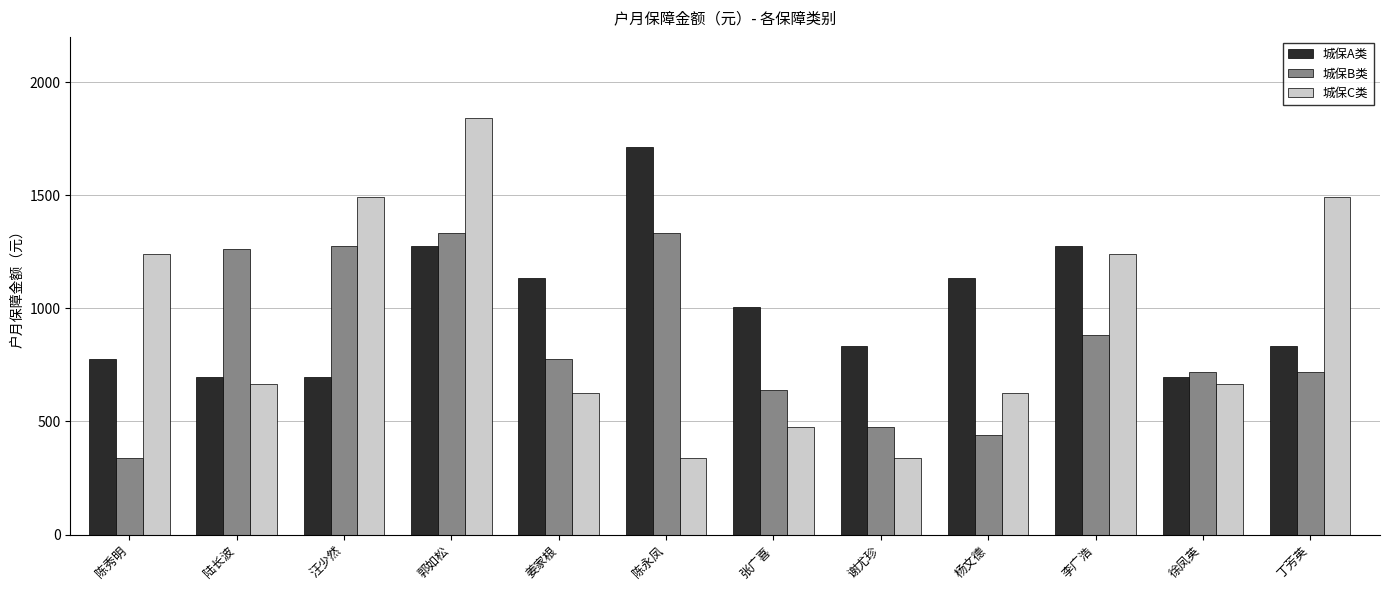

Is it true that 城保C类 equals 2357 at 丁芳英?

False